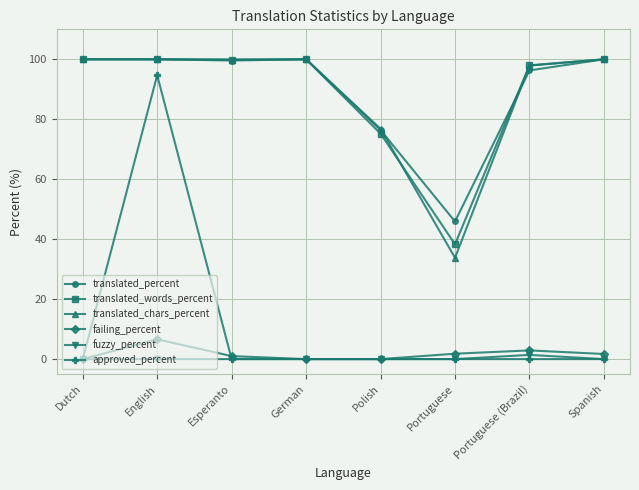

True or false: failing_percent and translated_chars_percent intersect in this chart.

False